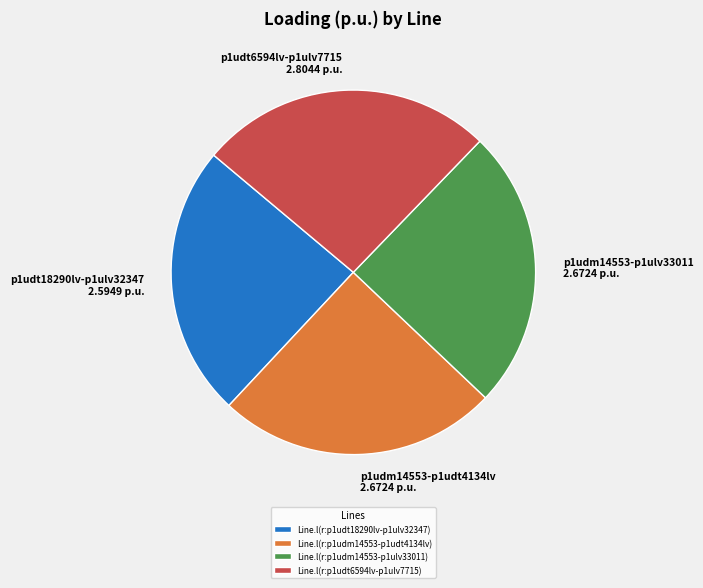

Between Line.l(r:p1udm14553-p1ulv33011) and Line.l(r:p1udt6594lv-p1ulv7715), which is larger?

Line.l(r:p1udt6594lv-p1ulv7715)